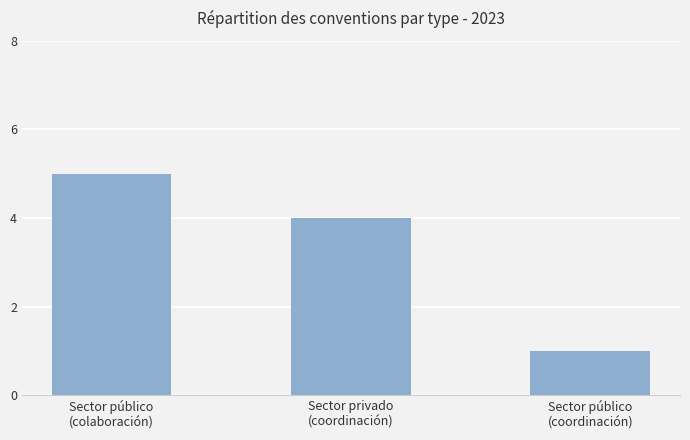

What is the label of the 1st bar from the left?

Sector público
(colaboración)